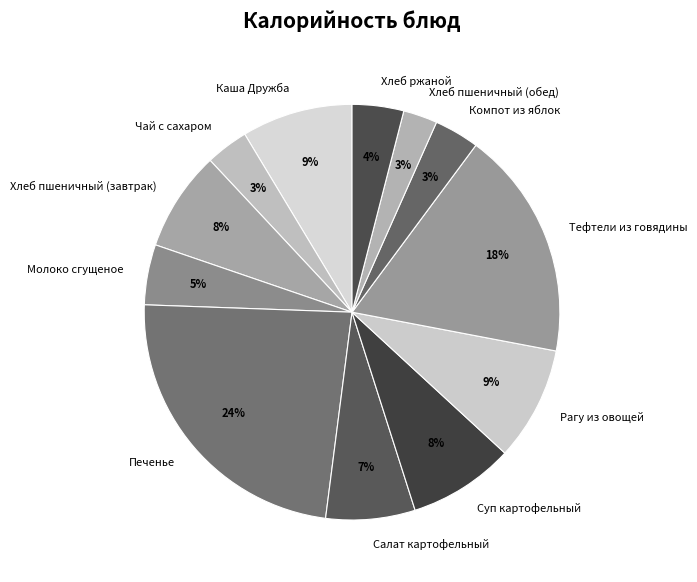

What is the largest slice in the pie chart?

Печенье